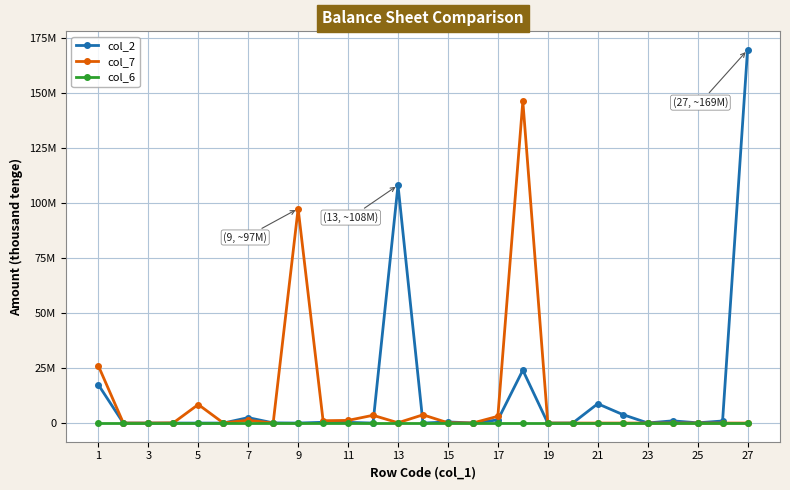

Reading right to left, transcribe all the data shown in this chart.

col_2: 169367105	940703	116946	1008135	59040	3878380	8774265	21465	0	24011980	1424333	40000	507956	0	107977942	0	321646	360272	0	83140	2469852	0	0	0	0	0	17371050
col_7: 0	0	0	0	0	0	0	0	0	146118154	3078834	37103	124454	3746989	142095	3534219	1214176	1061825	97332980	0	1299965	77636	8426061	90901	0	0	25950916
col_6: 0	0	0	0	0	0	0	0	0	0	0	0	0	0	0	0	0	0	0	0	0	0	0	0	0	0	0